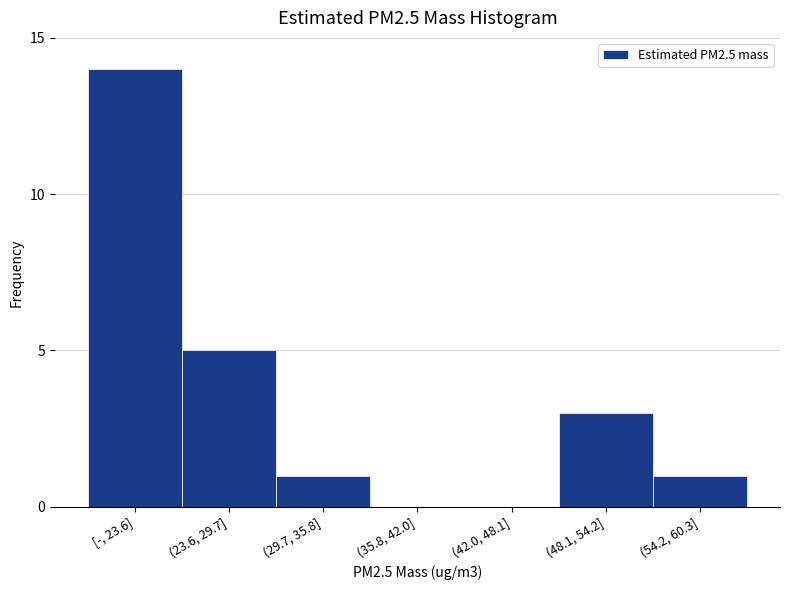

Reading left to right, transcribe all the data shown in this chart.

[-, 23.6]=14	(23.6, 29.7]=5	(29.7, 35.8]=1	(35.8, 42.0]=0	(42.0, 48.1]=0	(48.1, 54.2]=3	(54.2, 60.3]=1